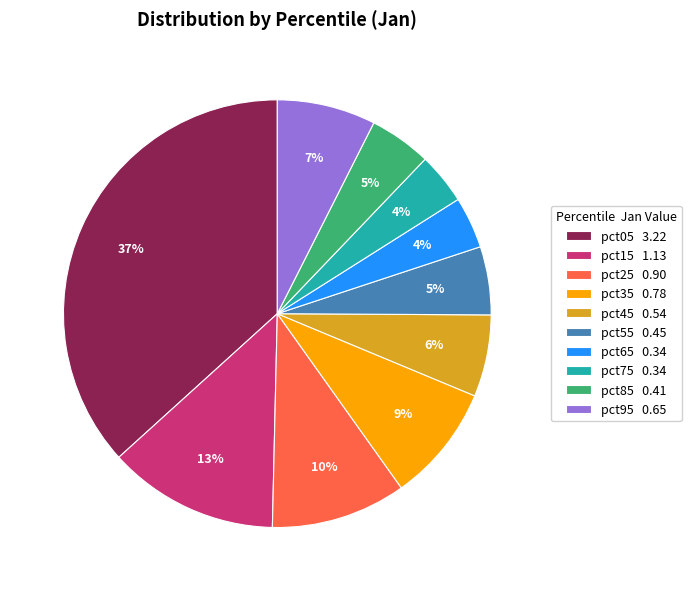

The pct55 slice represents 19% of the pie. True or false?

False